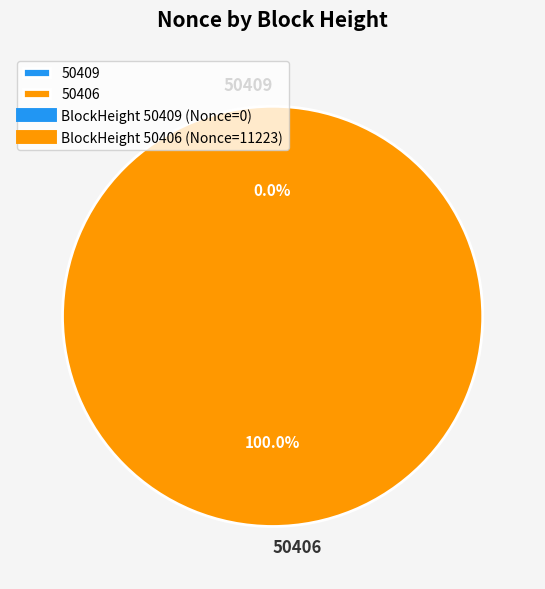

What is the largest slice in the pie chart?

50406